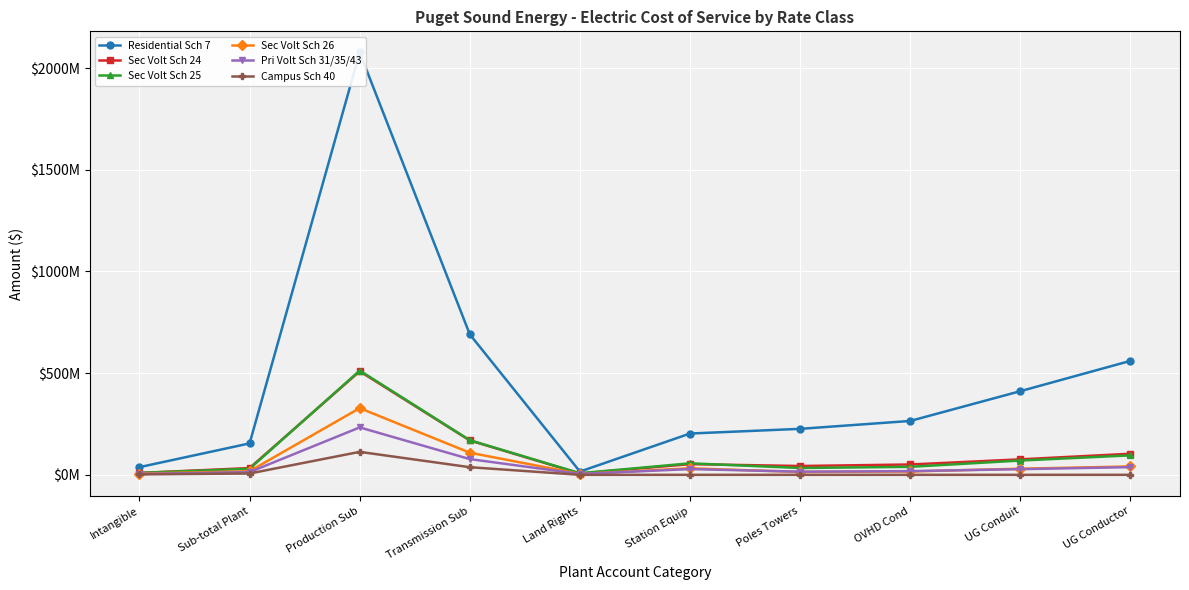

Reading left to right, list all the values displayed in this chart.

Residential Sch 7: 37713421.8	154538128.7	2077206614.5	690585404.6	15899895.2	203031789.5	226093115.0	264959929.6	411392598.8	560486245.3
Sec Volt Sch 24: 9245532.6	33237864.3	509232005.2	169060792.3	6216844.2	52523489.8	43352802.8	50805419.6	76127894.8	103717563.4
Sec Volt Sch 25: 9308609.9	29733417.0	512706223.9	170132626.5	7820648.3	56569491.9	33490419.0	39247630.6	70256878.0	95718819.2
Sec Volt Sch 26: 5955636.7	17707449.0	328028785.8	108777207.0	4440537.6	32062868.6	13955010.4	16353963.6	30168409.6	41101805.5
Pri Volt Sch 31/35/43: 4232598.0	13331779.9	233126035.1	77291907.3	4423968.5	28172010.9	15478579.6	18139443.8	27782445.4	37851139.2
Campus Sch 40: 2049657.0	6475105.8	112892460.9	37442072.8	0.0	0.0	0.0	0.0	0.0	0.0